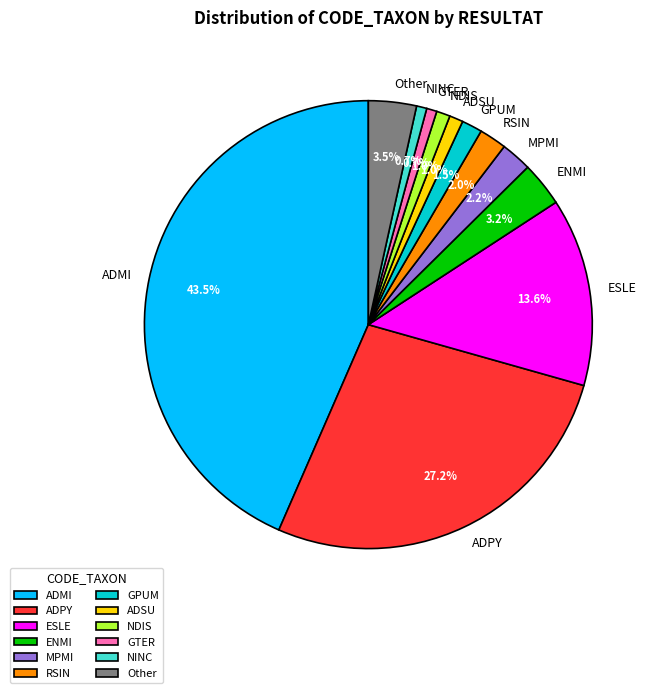

What percentage is NOT represented by GTER?

99.3%